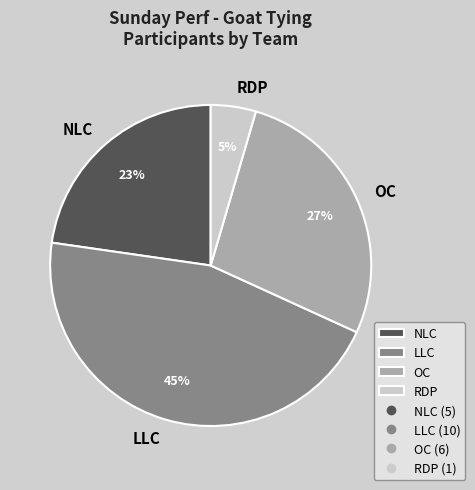

Does any single category account for the majority?

No